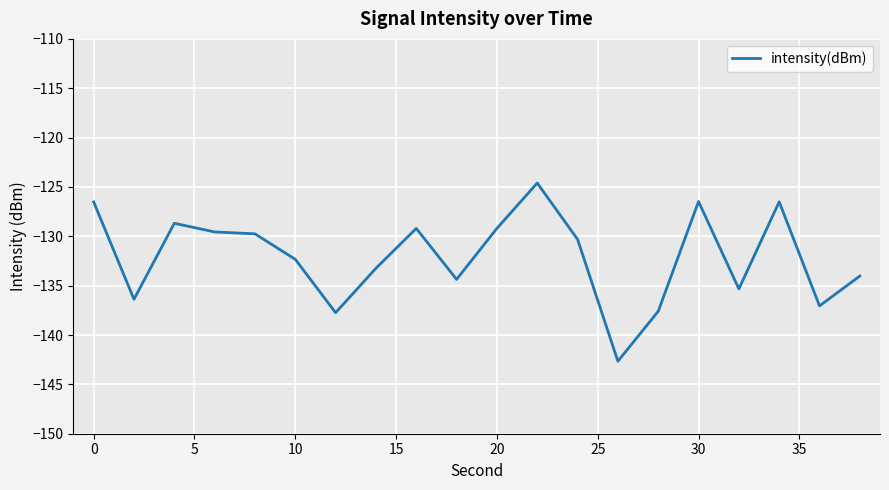

What is the sum of all values?

-2641.5